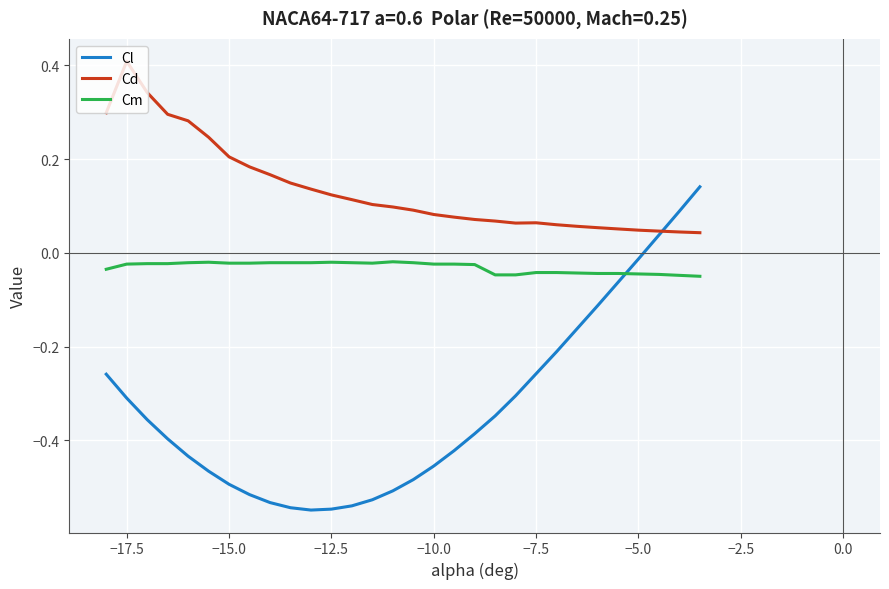

List the series in order of their peak value, highest first.

Cd, Cl, Cm